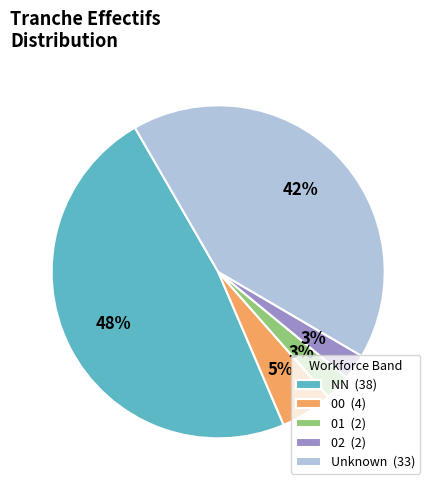

To the nearest percent, what percentage of the pie is 02 (2)?

3%